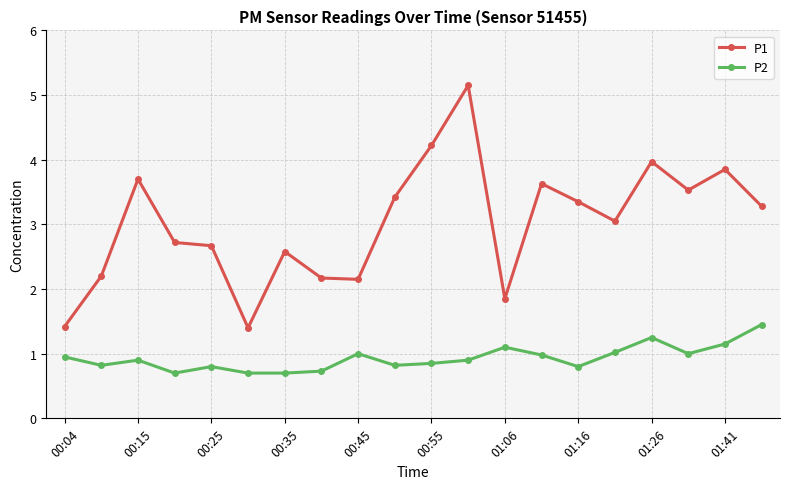

Which series has the widest spread of values?

P1